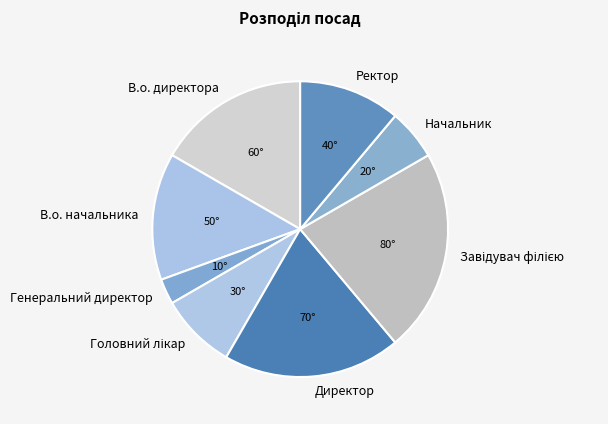

Which has a higher value, В.о. начальника or Генеральний директор?

В.о. начальника